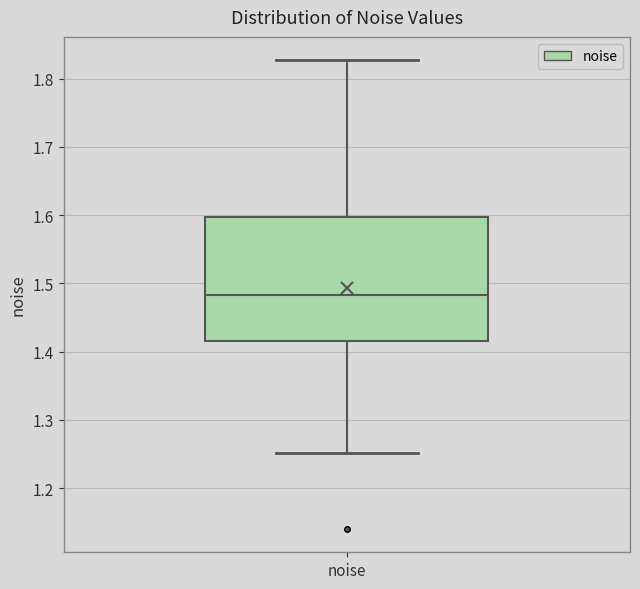

Read this box plot against the y-axis: the position of the median line, the range covered by the box, and the ends of both whiskers. The values are not printed on the chart, so give them approximately, as read against the axis.

median 1.48, box 1.42 to 1.60, whiskers 1.25 to 1.83